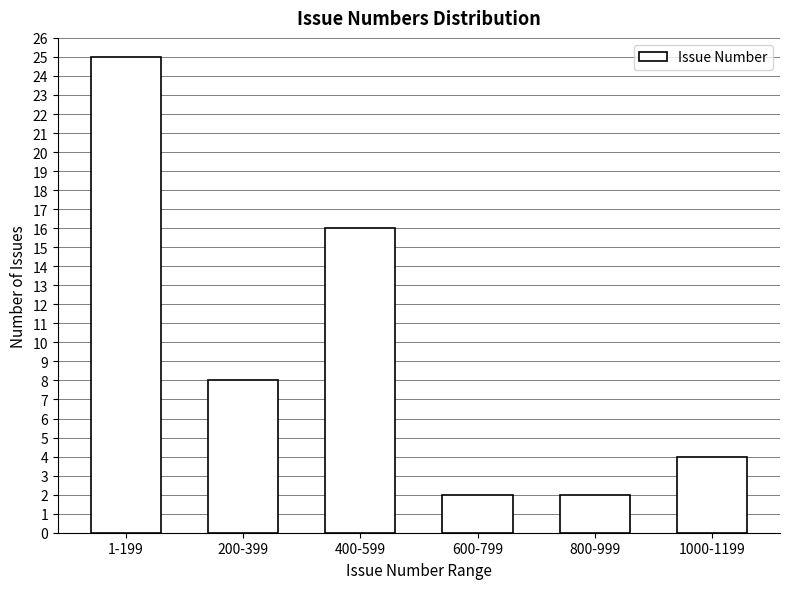

Reading right to left, transcribe all the data shown in this chart.

4	2	2	16	8	25